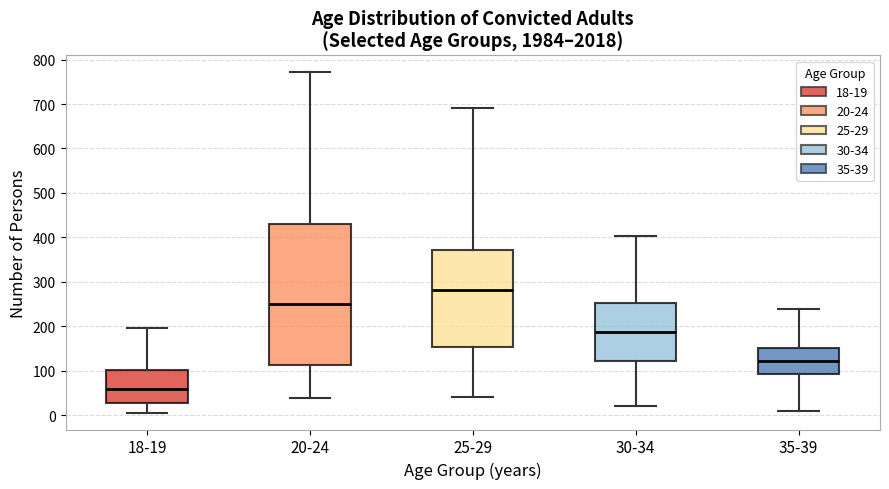

Reading left to right, transcribe this box plot: for each box, give where its median line is, the range the box spans, and where its two whiskers end, as read against the y-axis. The values are not printed on the chart, so give them approximately, as read against the axis.

18-19: median 60, box 30 to 100, whiskers 10 to 200
20-24: median 250, box 110 to 430, whiskers 40 to 770
25-29: median 280, box 150 to 370, whiskers 40 to 690
30-34: median 190, box 120 to 250, whiskers 20 to 400
35-39: median 120, box 90 to 150, whiskers 10 to 240